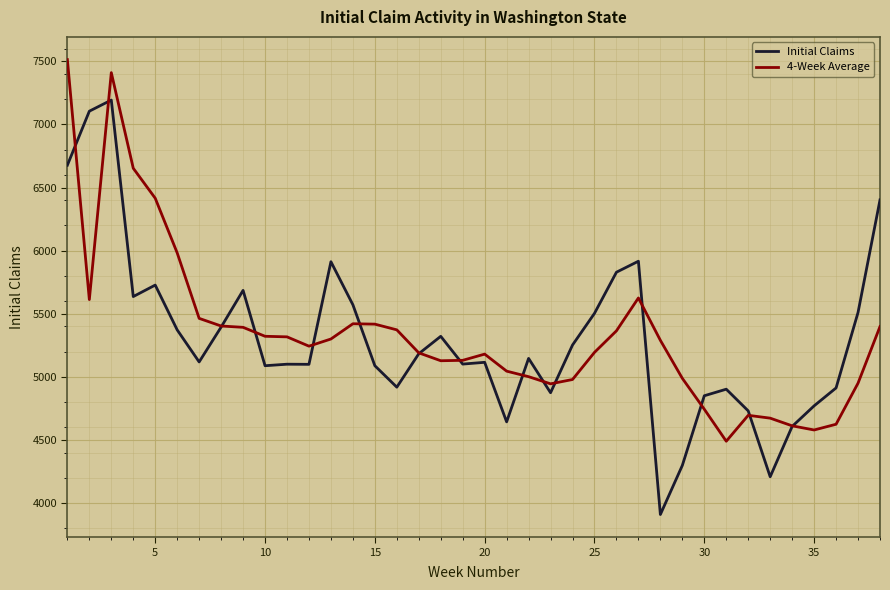

List the series in order of their peak value, lowest first.

Initial Claims, 4-Week Average